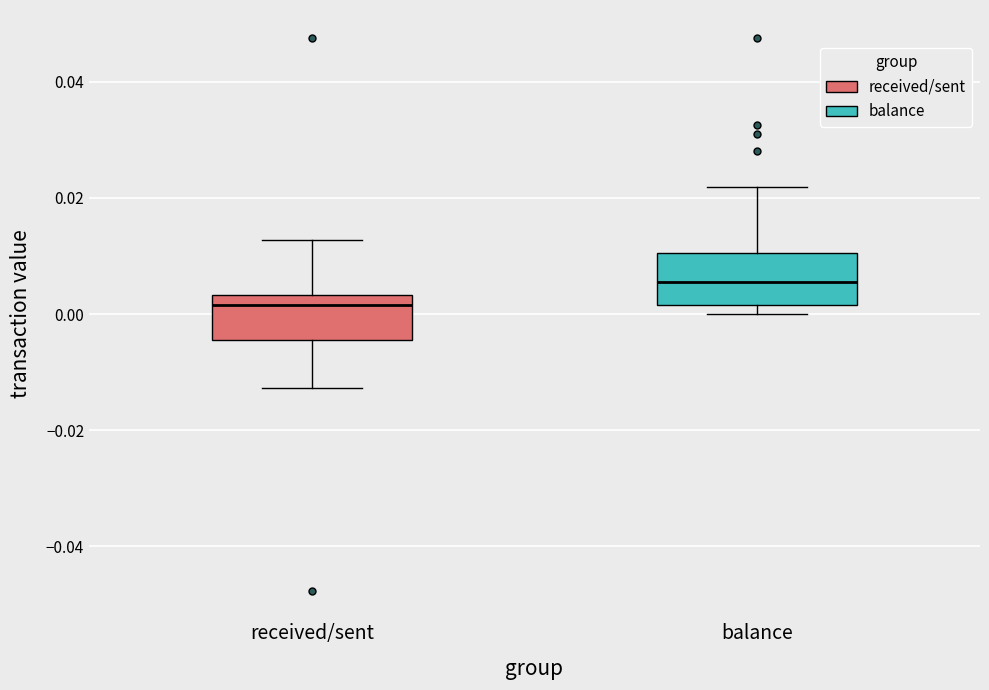

Reading left to right, transcribe this box plot: for each box, give where its median line is, the range the box spans, and where its two whiskers end, as read against the y-axis. The values are not printed on the chart, so give them approximately, as read against the axis.

received/sent: median 0.002, box -0.004 to 0.004, whiskers -0.012 to 0.012
balance: median 0.006, box 0.002 to 0.010, whiskers 0.000 to 0.022